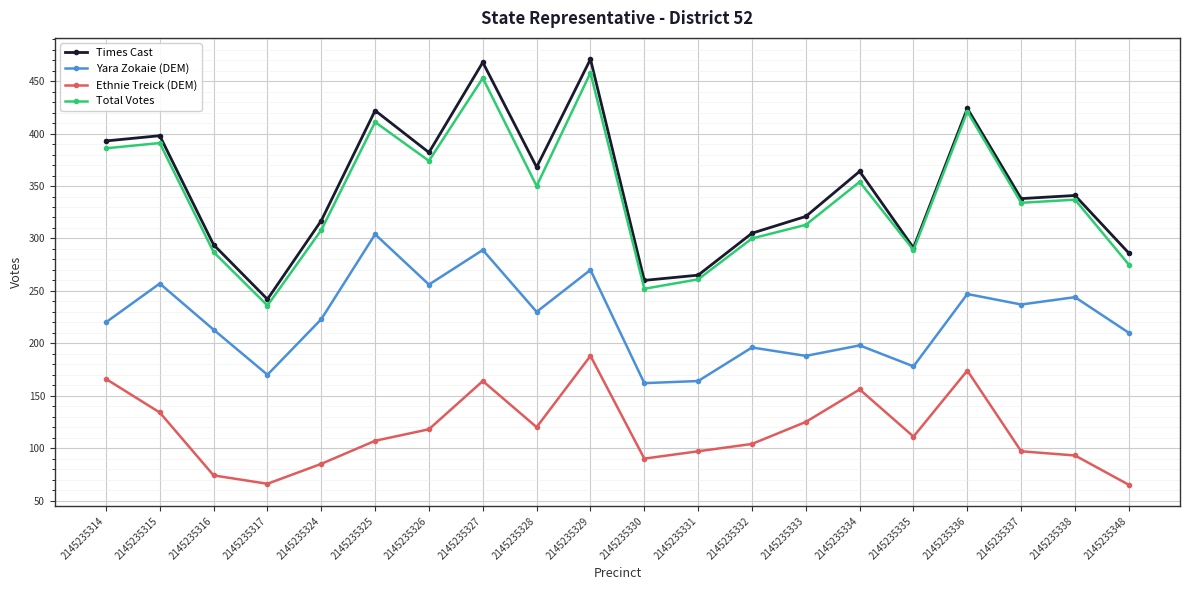

What is the minimum value for Times Cast?

242